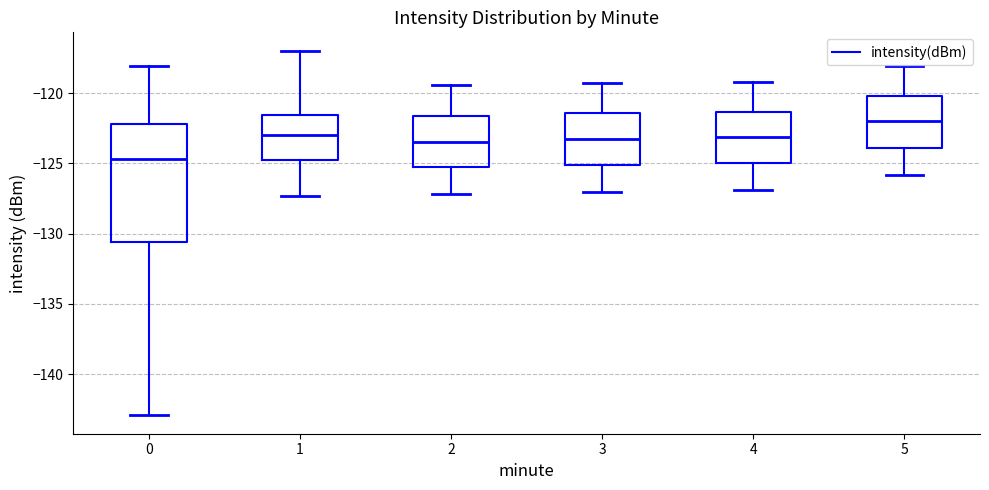

Which box has the lowest median line?

0